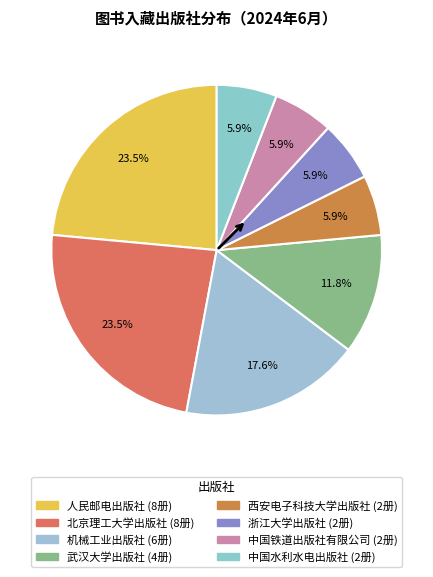

Which category has the smallest portion of the pie?

西安电子科技大学出版社